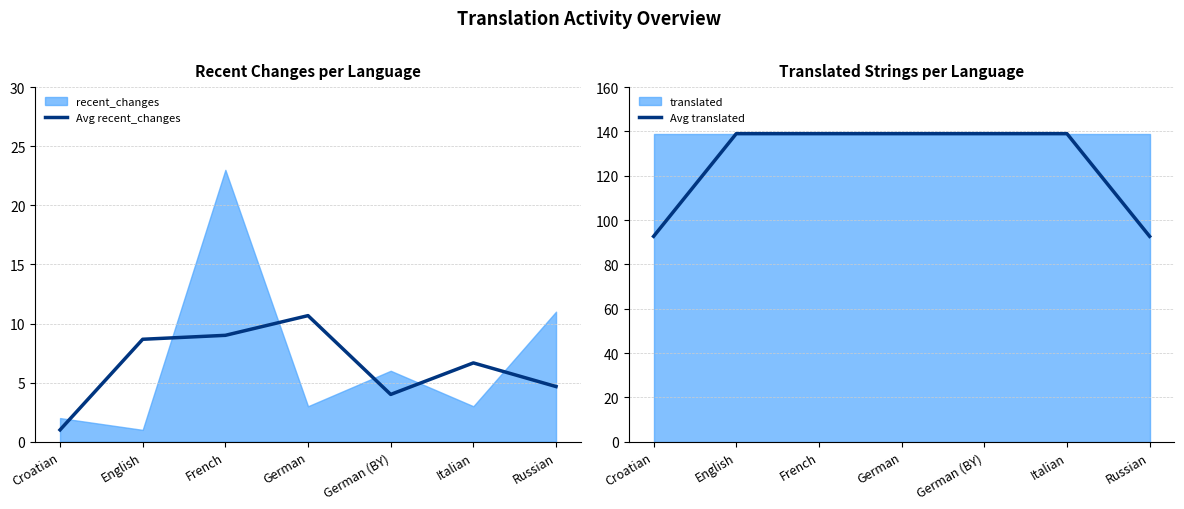

What is the value of the Avg recent_changes point at the 6th from the left?

6.7